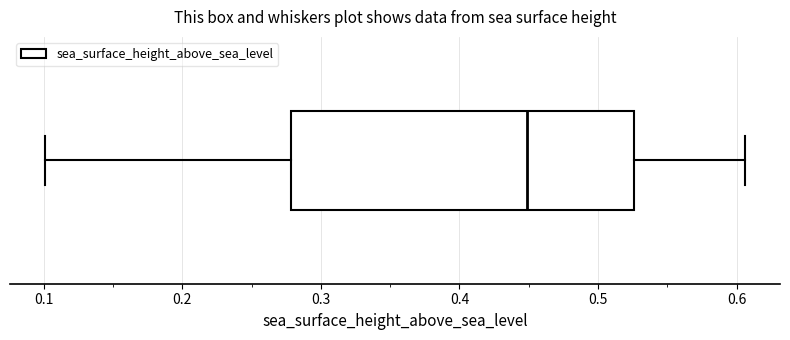

Where is the right edge of the box on the x-axis? The values are not printed on the chart, so give them approximately, as read against the axis.

0.53